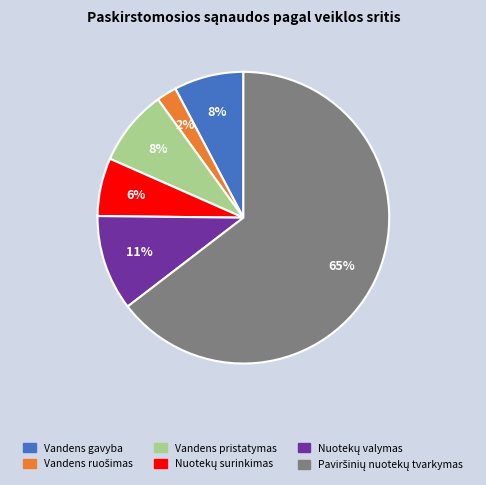

To the nearest percent, what is the average slice percentage?

17%